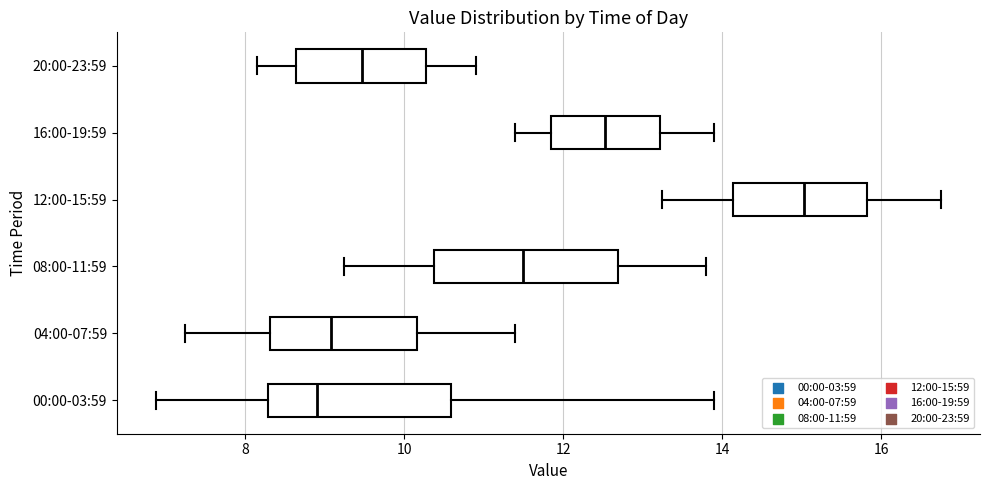

Reading bottom to top, read every box against the x-axis: the position of its median line, the range the box covers, and the ends of its whiskers. The values are not printed on the chart, so give them approximately, as read against the axis.

00:00-03:59: median 9.0, box 8.2 to 10.6, whiskers 6.8 to 14.0
04:00-07:59: median 9.0, box 8.4 to 10.2, whiskers 7.2 to 11.4
08:00-11:59: median 11.6, box 10.4 to 12.6, whiskers 9.2 to 13.8
12:00-15:59: median 15.0, box 14.2 to 15.8, whiskers 13.2 to 16.8
16:00-19:59: median 12.6, box 11.8 to 13.2, whiskers 11.4 to 14.0
20:00-23:59: median 9.4, box 8.6 to 10.2, whiskers 8.2 to 11.0